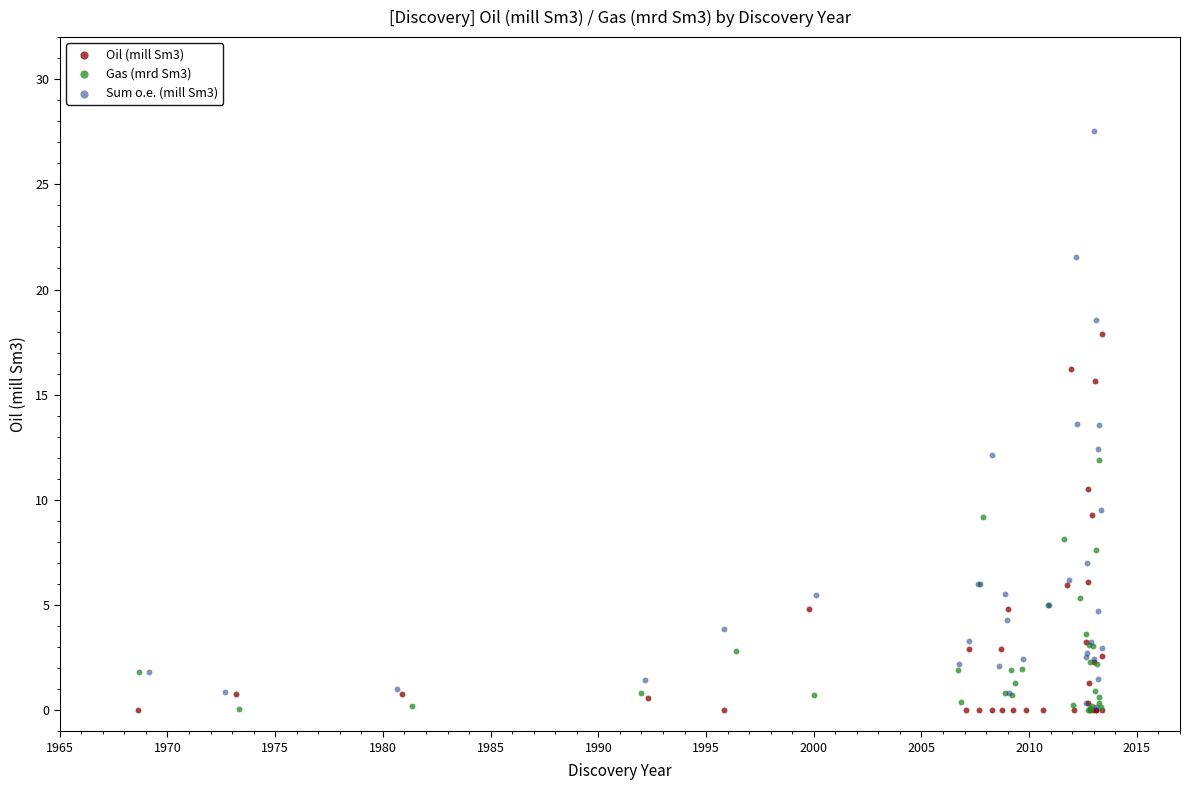

Which series contains the highest Y value?

Sum o.e. (mill Sm3)